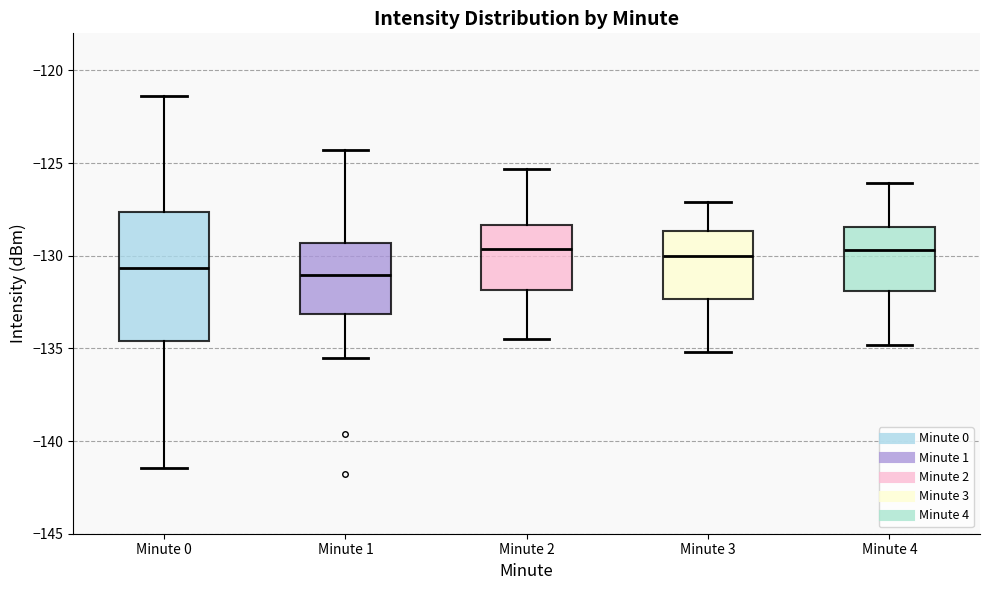

Reading left to right, transcribe this box plot: for each box, give where its median line is, the range the box spans, and where its two whiskers end, as read against the y-axis. The values are not printed on the chart, so give them approximately, as read against the axis.

Minute 0: median -130.5, box -134.5 to -127.5, whiskers -141.5 to -121.5
Minute 1: median -131.0, box -133.0 to -129.5, whiskers -135.5 to -124.5
Minute 2: median -129.5, box -132.0 to -128.5, whiskers -134.5 to -125.5
Minute 3: median -130.0, box -132.5 to -128.5, whiskers -135.0 to -127.0
Minute 4: median -129.5, box -132.0 to -128.5, whiskers -135.0 to -126.0